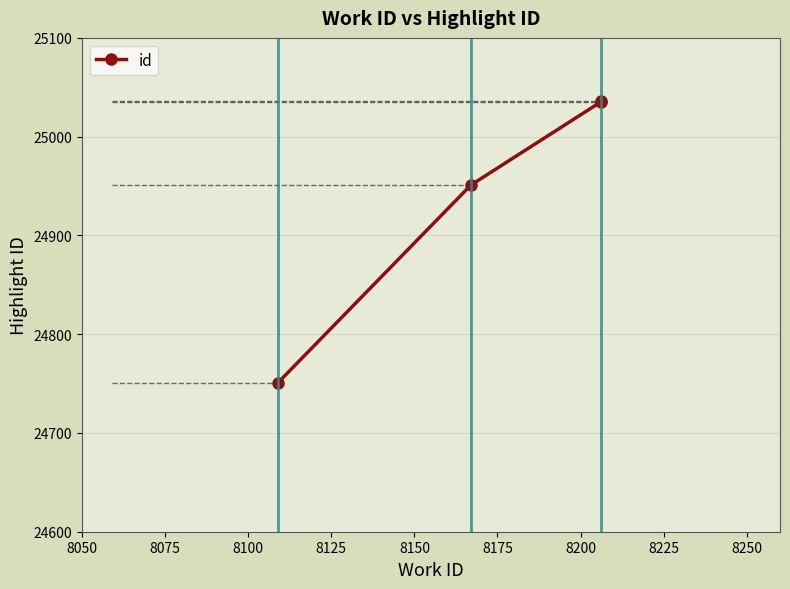

What is the sum of all values?

99773